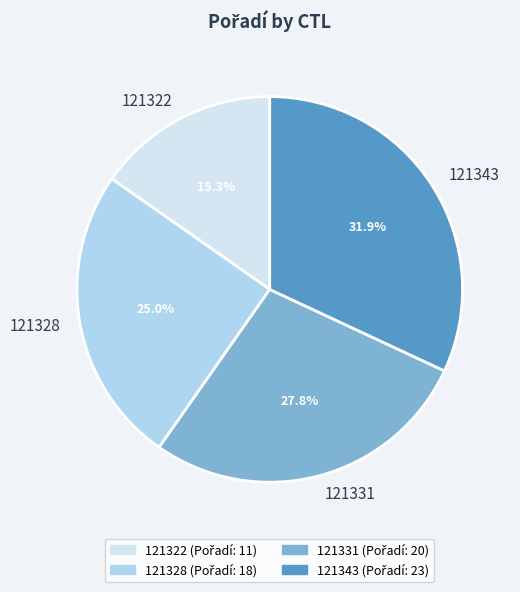

To the nearest percent, what portion does 121331 represent?

28%